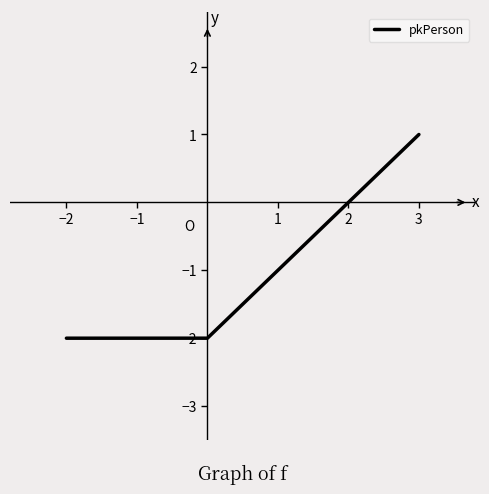

How many values exceed -1?

1